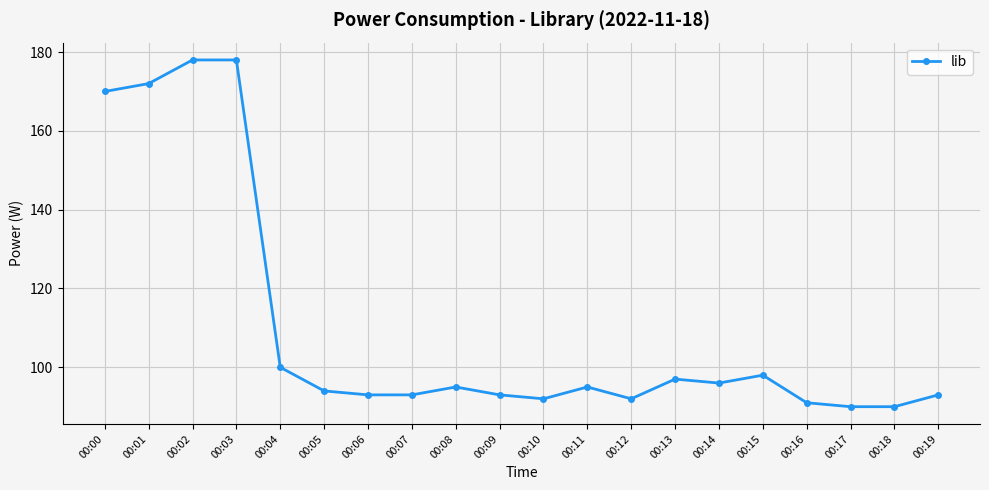

What is the change in value from 00:14 to 00:16?

-5